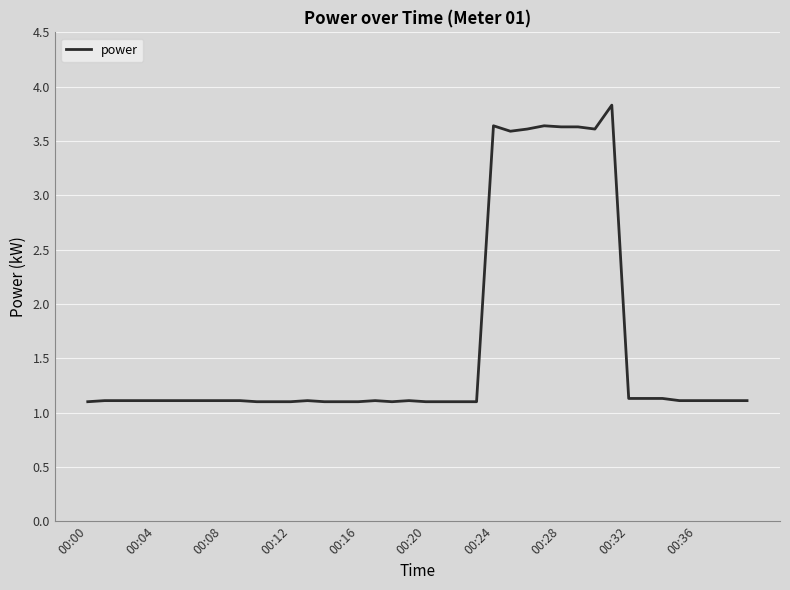

What is the smallest value displayed?

1.1